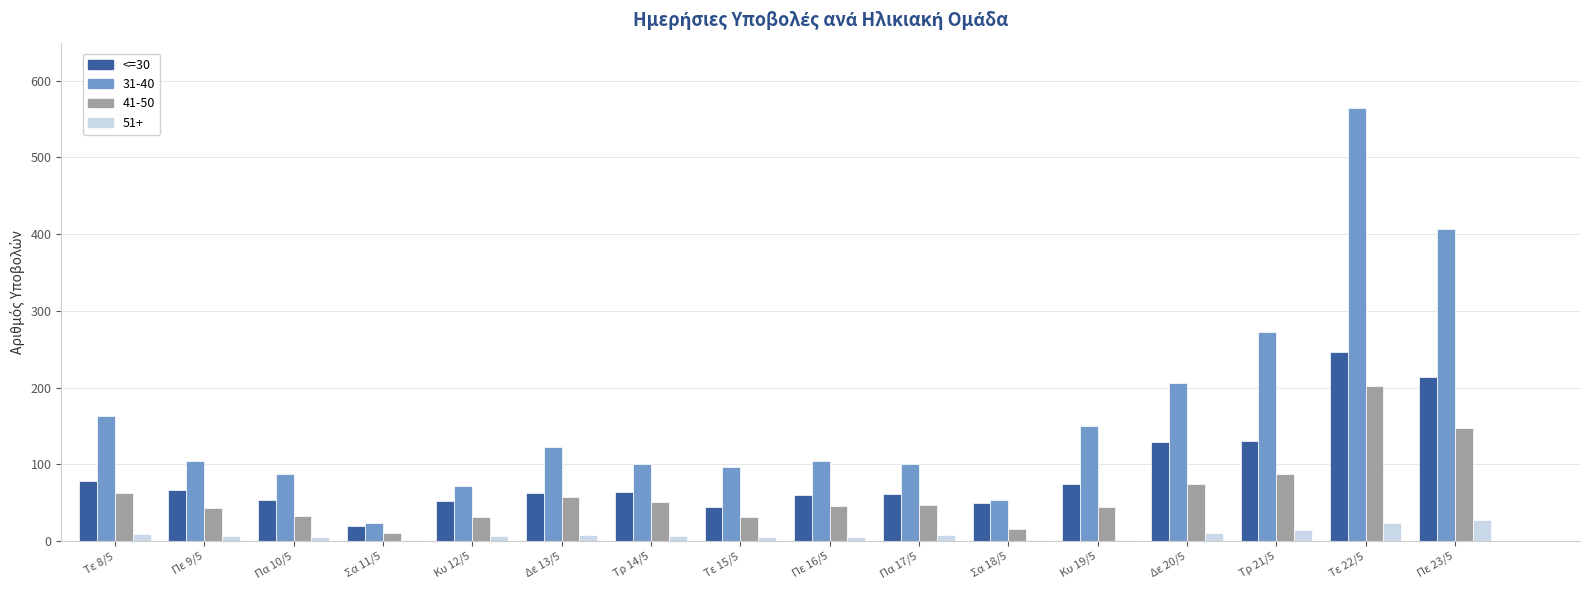

At which label does 41-50 reach its peak?

Τε 22/5